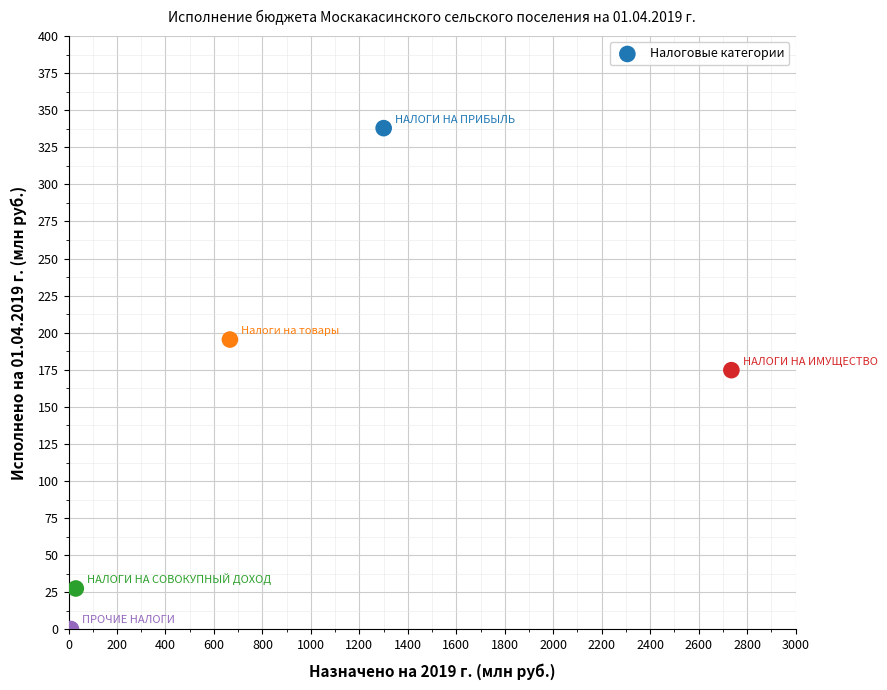

What is the average Y value?

147.2